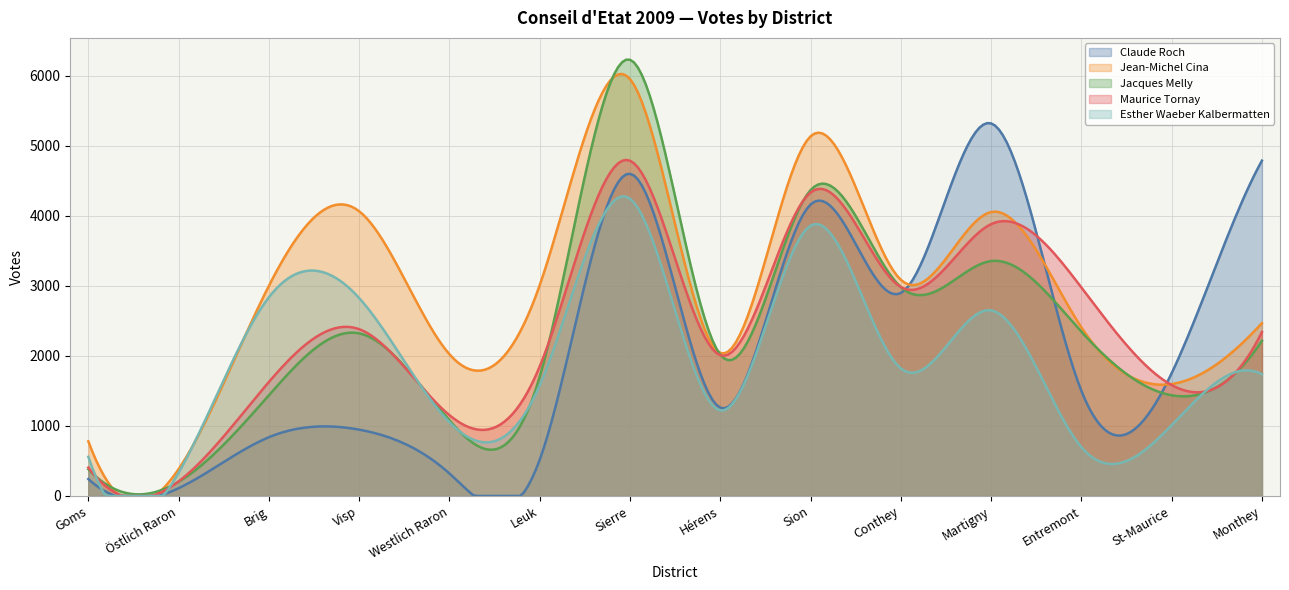

Reading left to right, list all the values displayed in this chart.

Claude Roch: 242	111	839	947	321	517	4601	1261	4162	2899	5321	1501	1754	4789
Jean-Michel Cina: 780	384	3001	4066	2024	3011	5954	2043	5136	3087	4055	2408	1599	2468
Jacques Melly: 382	203	1438	2322	1081	1704	6230	2018	4368	2983	3355	2345	1438	2217
Maurice Tornay: 406	208	1628	2382	1154	1850	4788	2010	4334	2984	3882	2977	1584	2341
Esther Waeber Kalbermatten: 559	333	2838	2826	1053	1582	4246	1221	3860	1821	2651	698	1011	1739